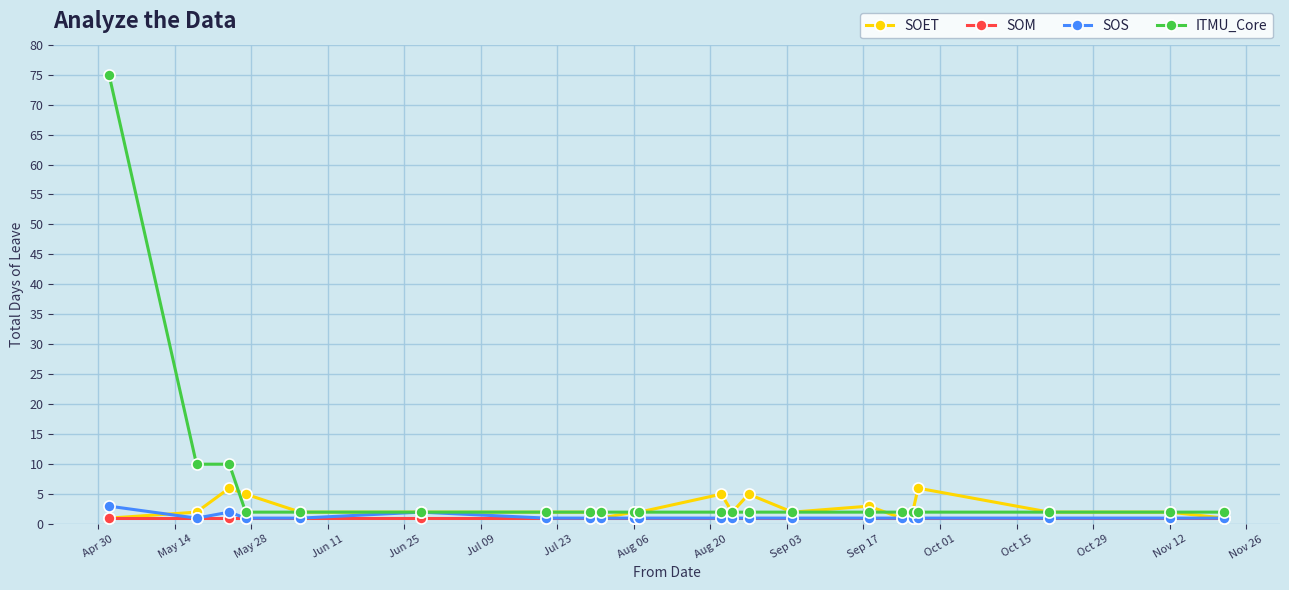

What is the maximum value for SOS?

3